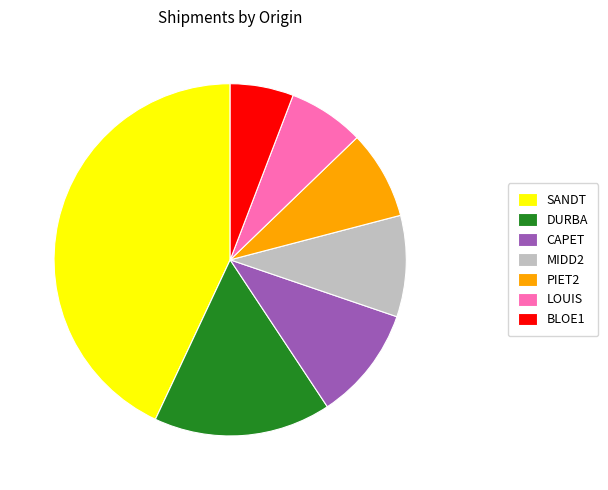

How many segments does this pie chart have?

7